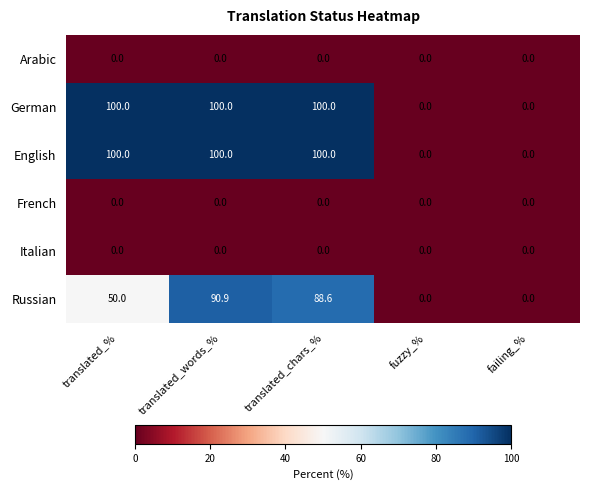

Count the number of data series in this chart.

6